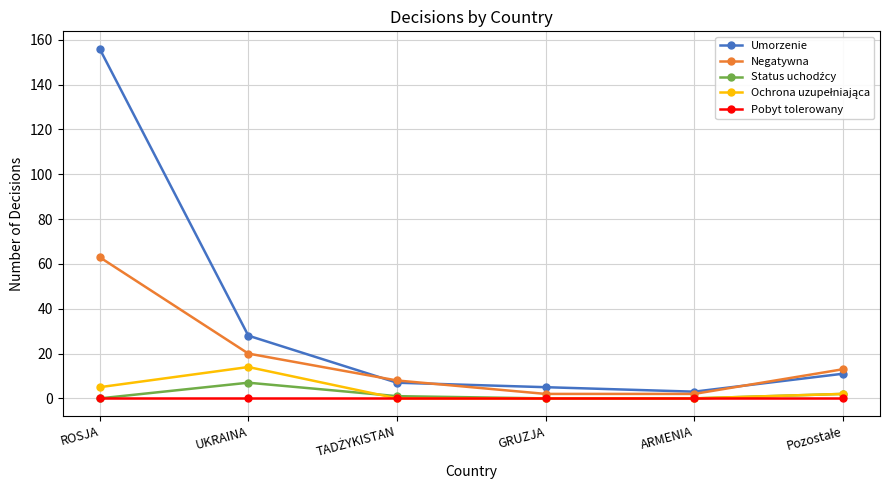

Which series changed the most between UKRAINA and GRUZJA?

Umorzenie